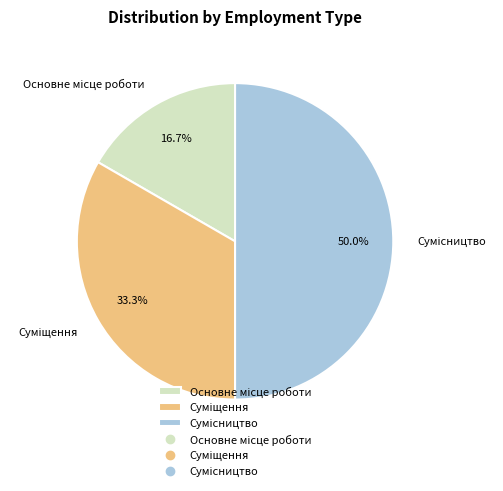

Rank the categories by value from highest to lowest.

Сумісництво, Суміщення, Основне місце роботи